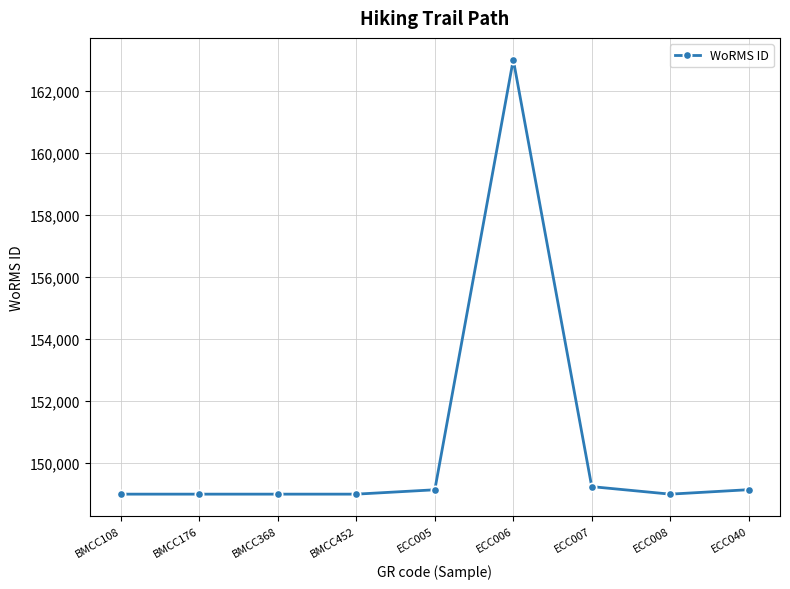

The value at BMCC452 is 87964. True or false?

False